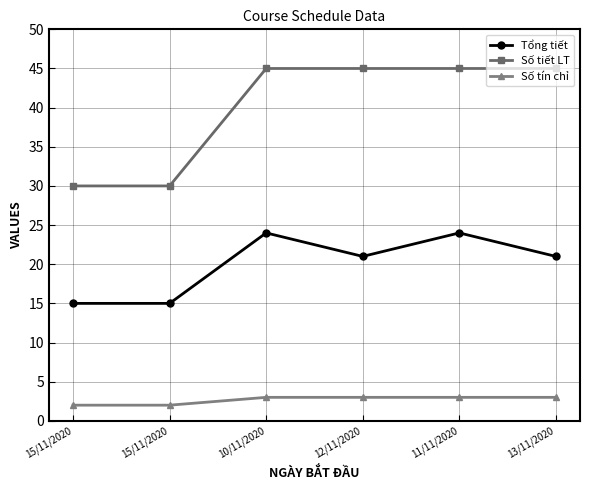

At which category does the chart reach its minimum across all series?

15/11/2020